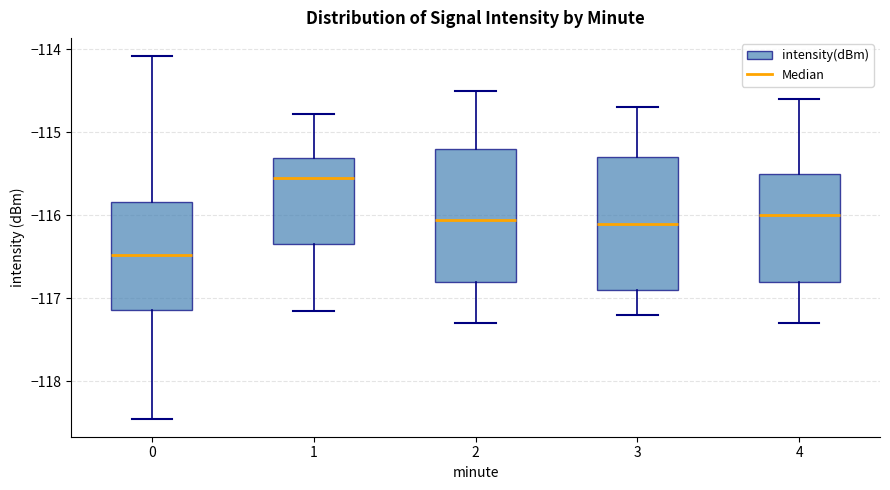

Where does the upper whisker of the box at x = 1 end on the y-axis? The values are not printed on the chart, so give them approximately, as read against the axis.

-114.8